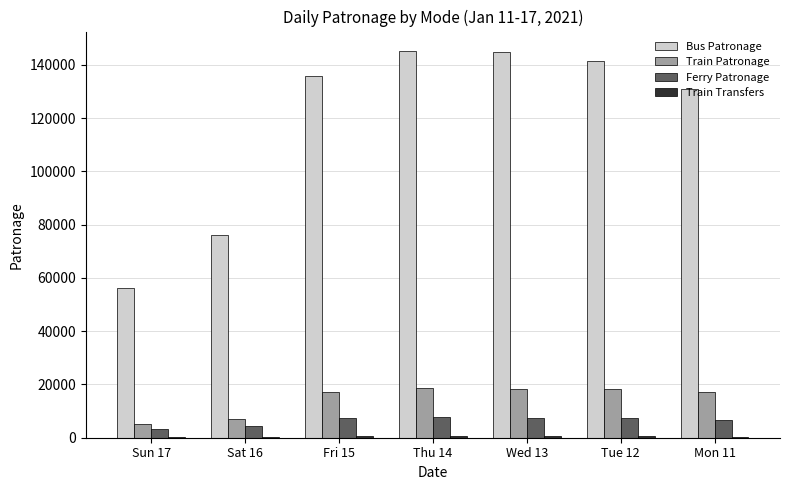

Which series has the largest total across all categories?

Bus Patronage